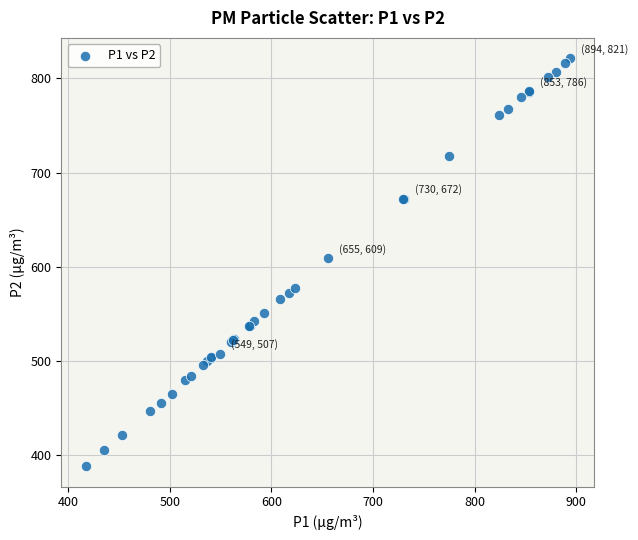

What Y value in the scatter plot is closest to 604?

608.8